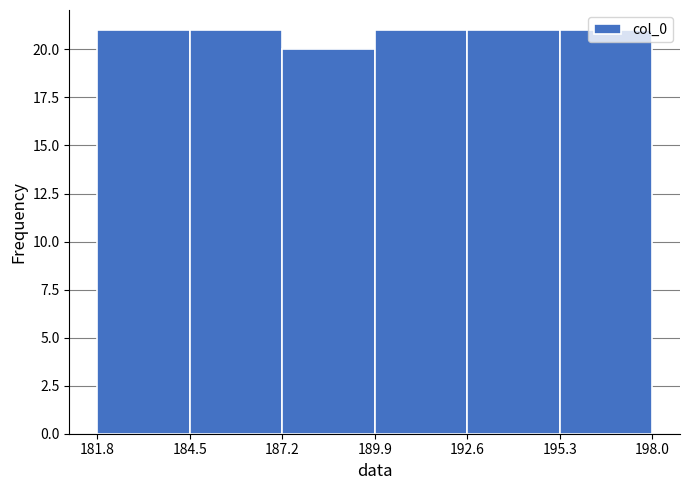

How tall is the bar that spans 195.3 to 198.0 on the x-axis? The values are not printed on the chart, so give them approximately, as read against the axis.

21